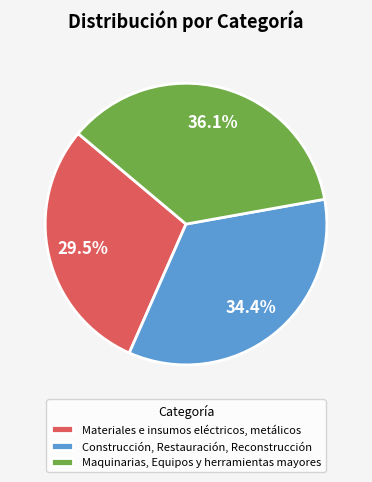

Which category has the biggest portion of the pie?

Maquinarias, Equipos y herramientas mayores